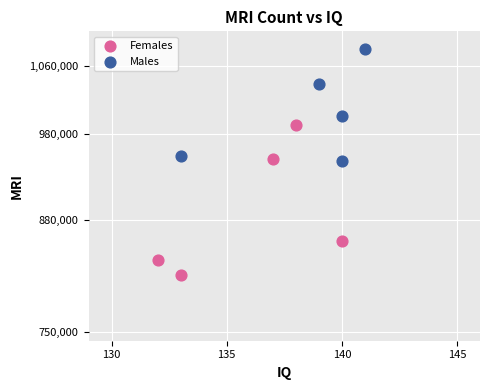

Which series has the widest spread of Y values?

Females